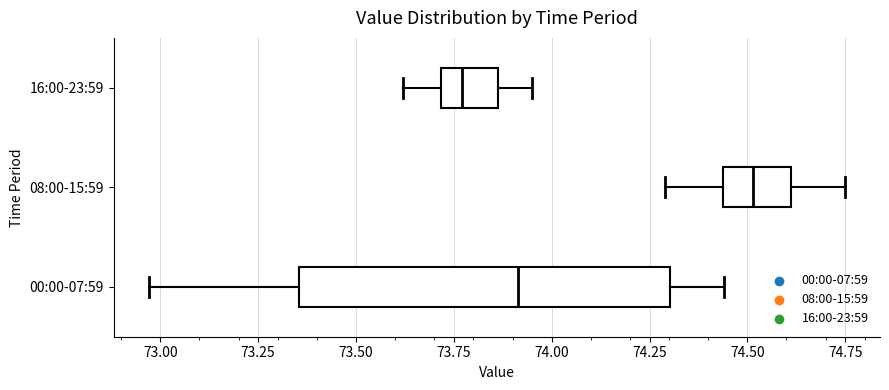

Which box's median line is the furthest to the left?

16:00-23:59